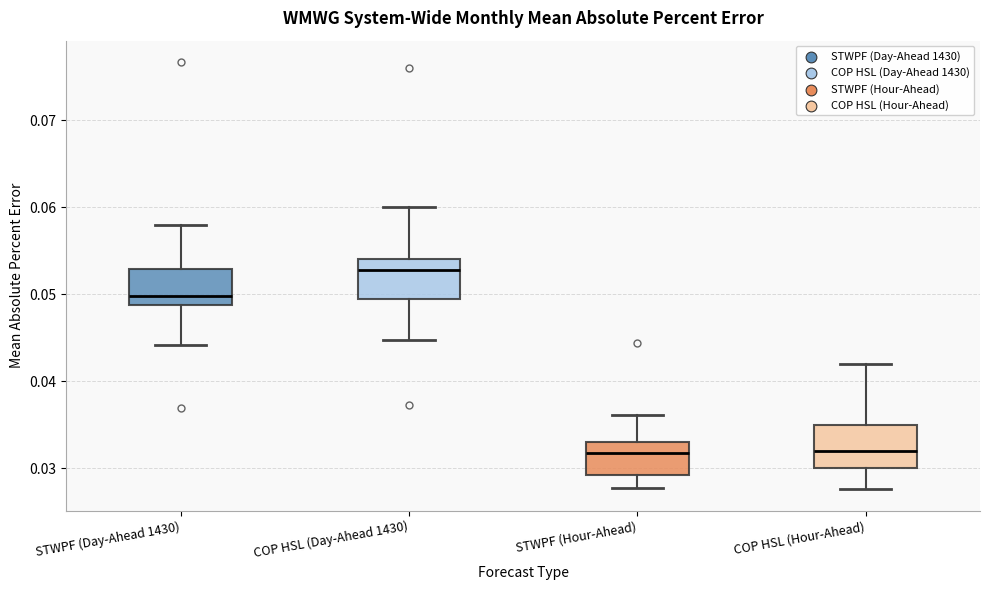

Reading left to right, transcribe this box plot: for each box, give where its median line is, the range the box spans, and where its two whiskers end, as read against the y-axis. The values are not printed on the chart, so give them approximately, as read against the axis.

STWPF (Day-Ahead 1430): median 0.050, box 0.049 to 0.053, whiskers 0.044 to 0.058
COP HSL (Day-Ahead 1430): median 0.053, box 0.049 to 0.054, whiskers 0.045 to 0.060
STWPF (Hour-Ahead): median 0.032, box 0.029 to 0.033, whiskers 0.028 to 0.036
COP HSL (Hour-Ahead): median 0.032, box 0.030 to 0.035, whiskers 0.028 to 0.042